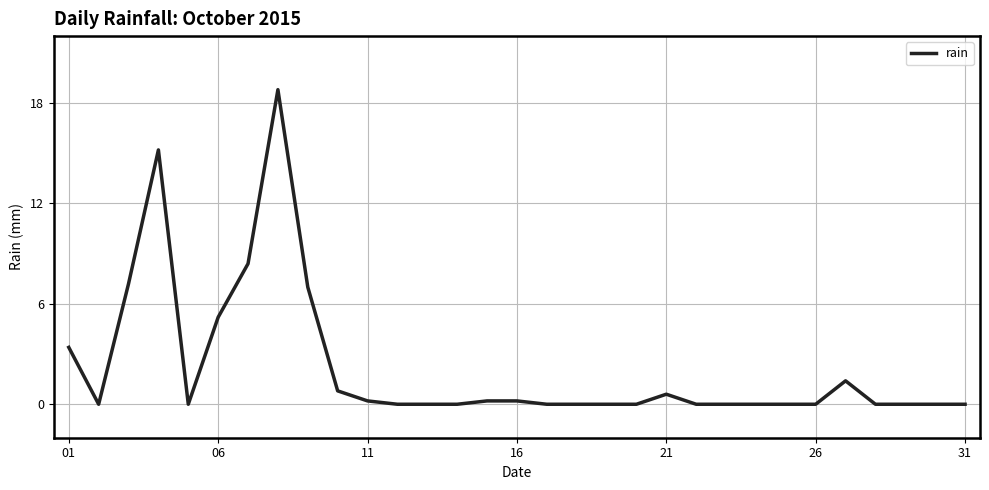

What is the difference between the maximum and minimum values?

18.8